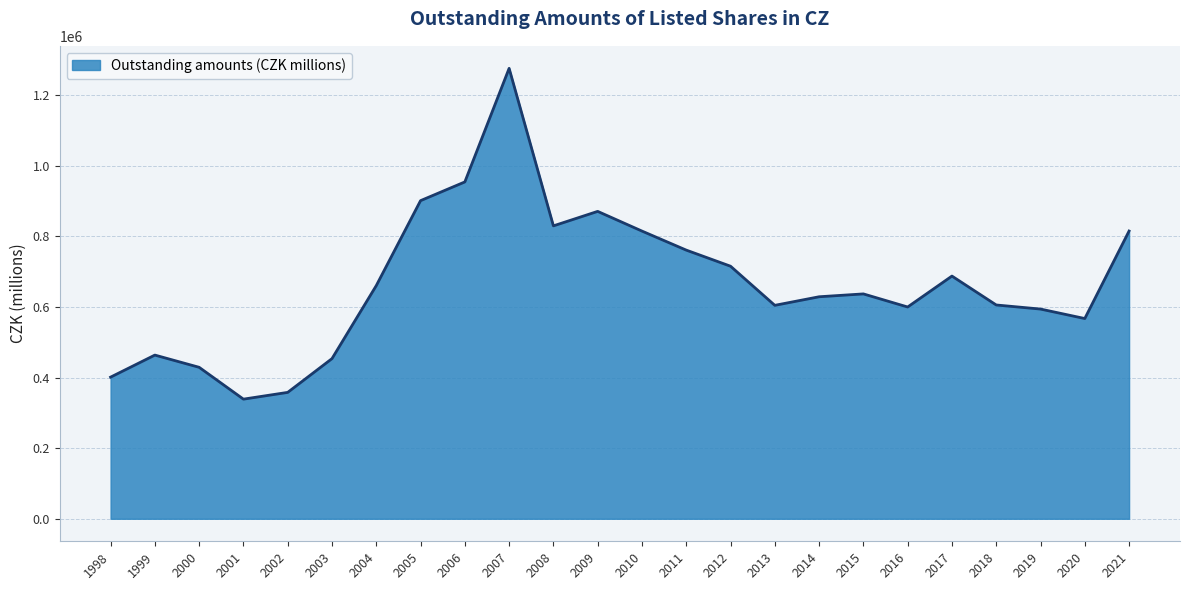

Count the number of data series in this chart.

1